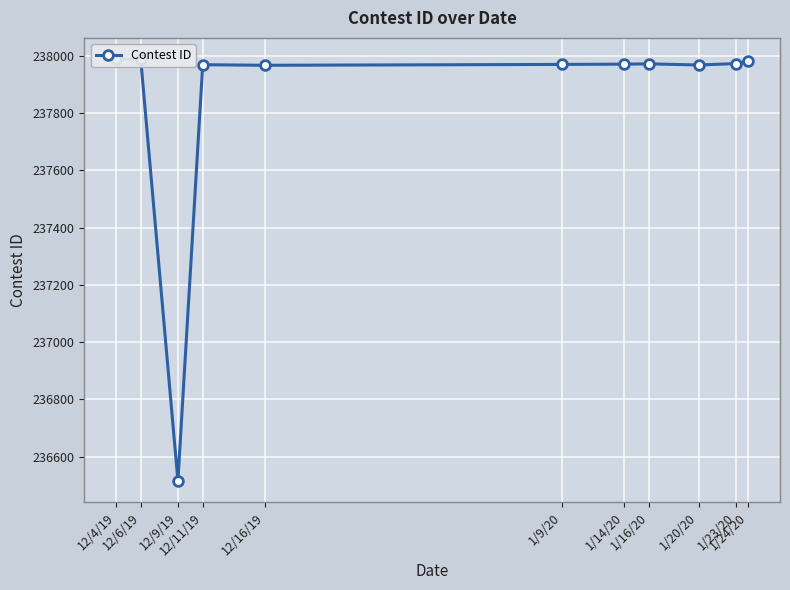

What is the change in value from 12/4/19 to 12/11/19?

-19